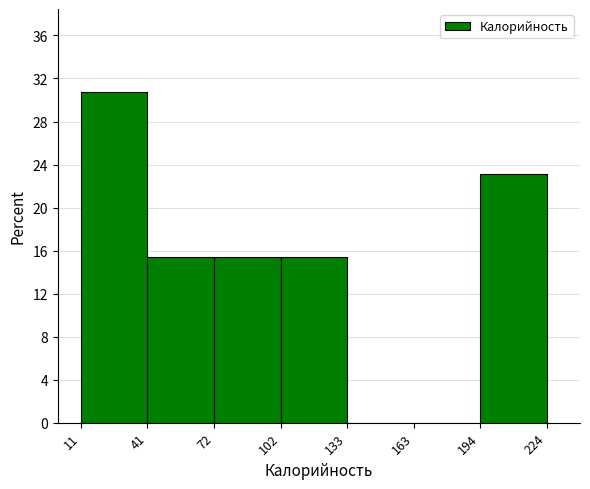

How tall is the bar that spans 11 to 41 on the x-axis? The values are not printed on the chart, so give them approximately, as read against the axis.

31.0